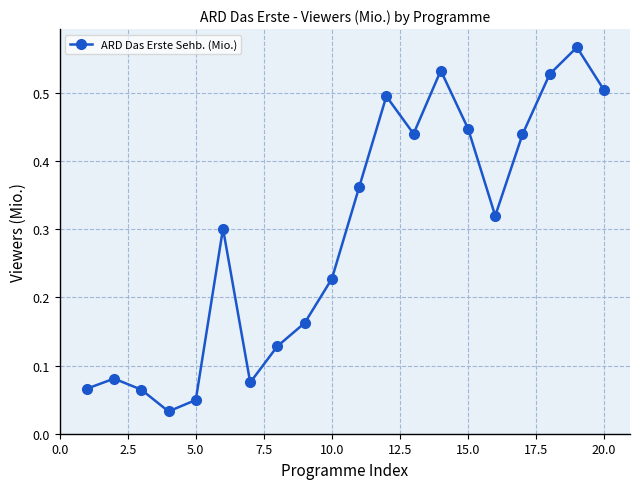

What is the sum of all values?

5.8